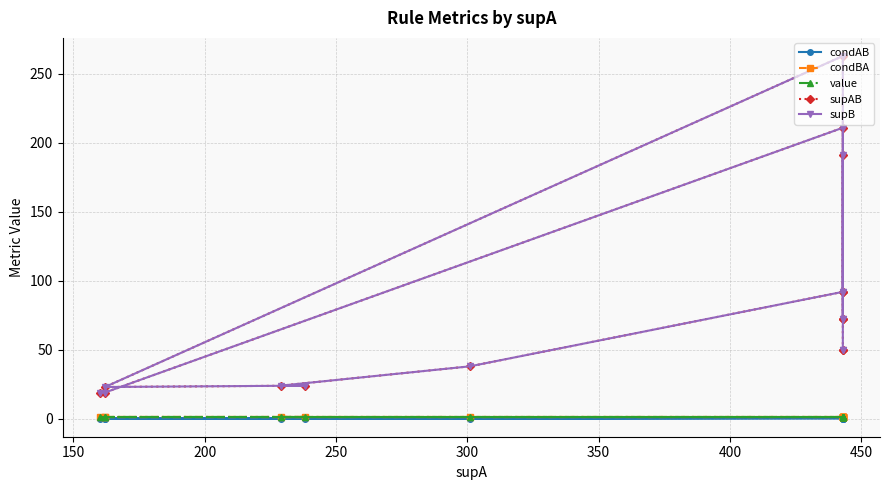

Count the number of categories in the chart.

15